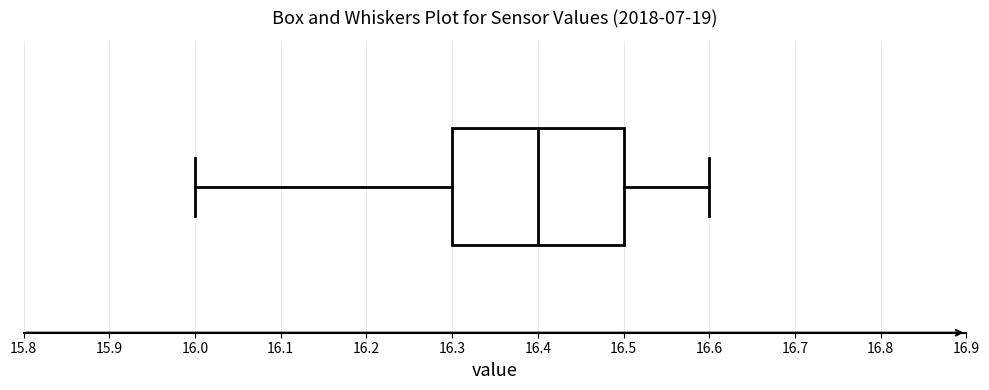

Where is the right edge of the box on the x-axis? The values are not printed on the chart, so give them approximately, as read against the axis.

16.5